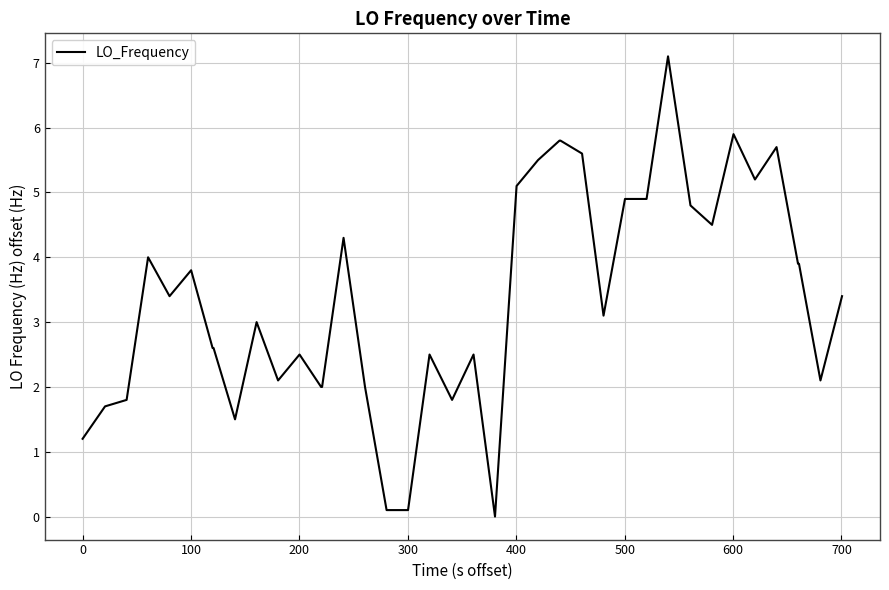

Reading right to left, extract all data points from this chart.

3.4	2.1	3.9	3.9	5.7	5.2	5.9	4.5	4.8	7.1	4.9	4.9	3.1	5.6	5.8	5.8	5.5	5.1	0.0	2.5	1.8	2.5	0.1	0.1	2.0	4.3	2.0	2.0	2.5	2.1	3.0	1.5	2.6	2.6	3.8	3.4	4.0	1.8	1.7	1.2